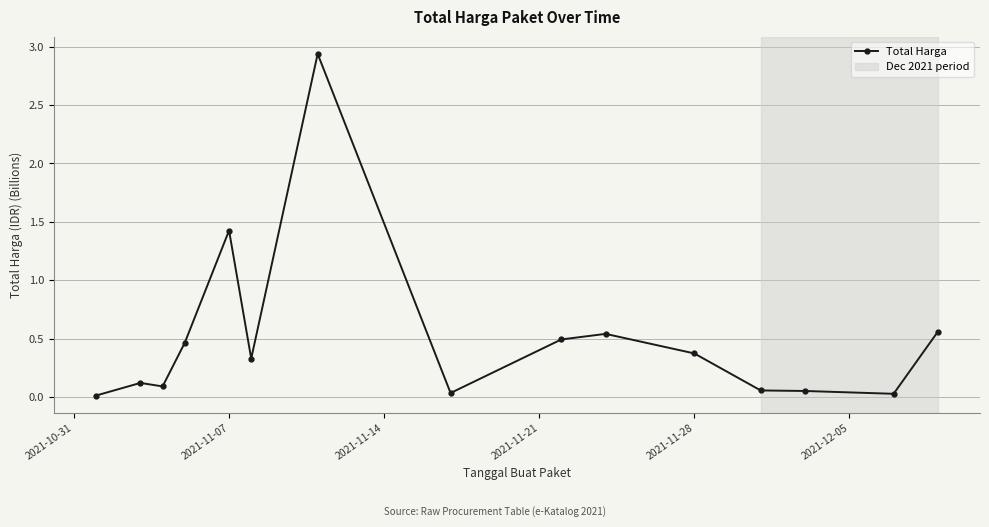

What is the sum of all values?

7.5